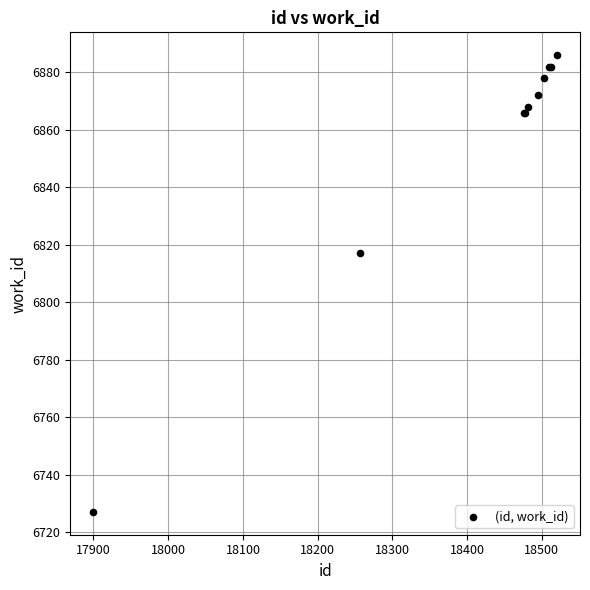

What Y value in the scatter plot is closest to 6806?

6817